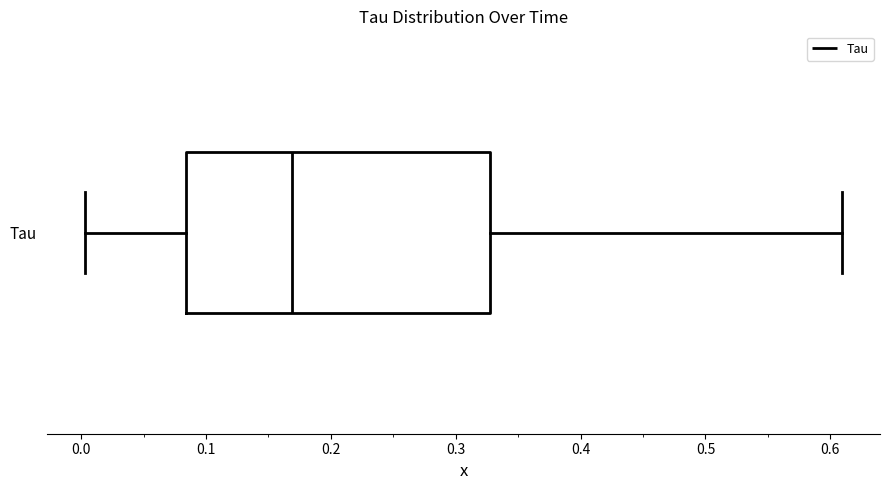

Read this box plot against the x-axis: the position of the median line, the range covered by the box, and the ends of both whiskers. The values are not printed on the chart, so give them approximately, as read against the axis.

median 0.17, box 0.08 to 0.33, whiskers 0.00 to 0.61